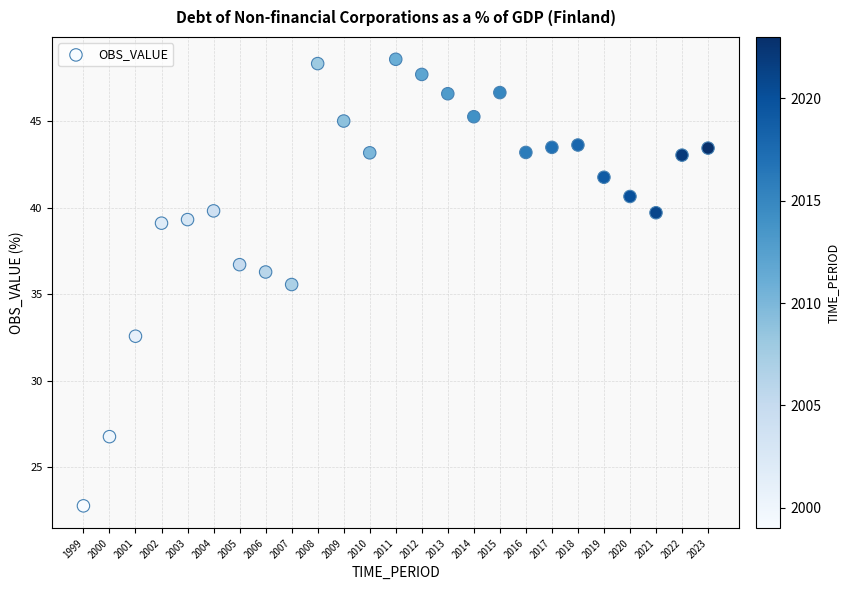

What is the range of Y values (max minus min)?

25.8